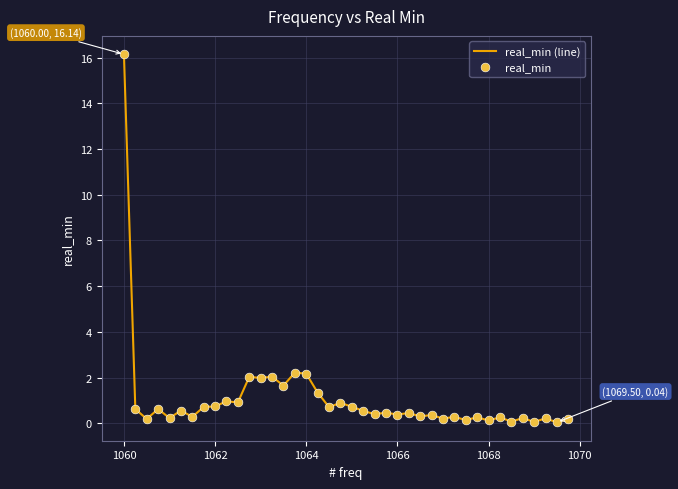

How many lines are shown in the chart?

1